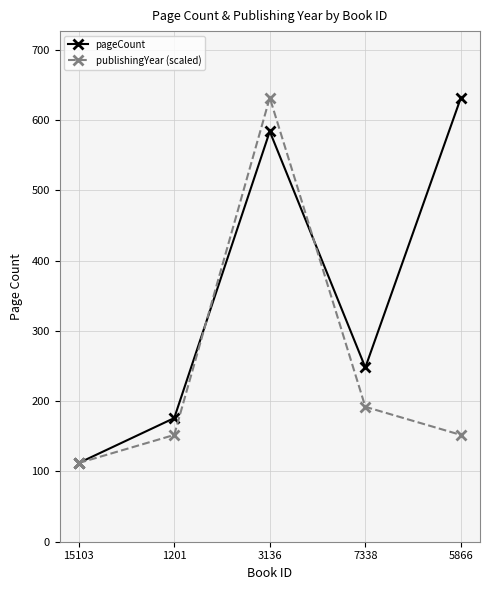

At which label is publishingYear (scaled) closest to 372?

7338